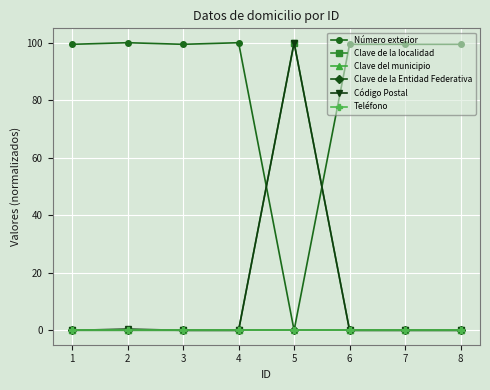

The Clave del municipio series shows 0.0 at 4. True or false?

True